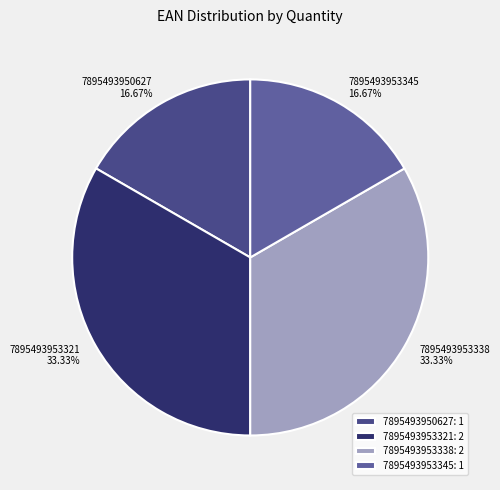

What is the ratio of the value at 7895493953338 to the value at 7895493953345?

2.0